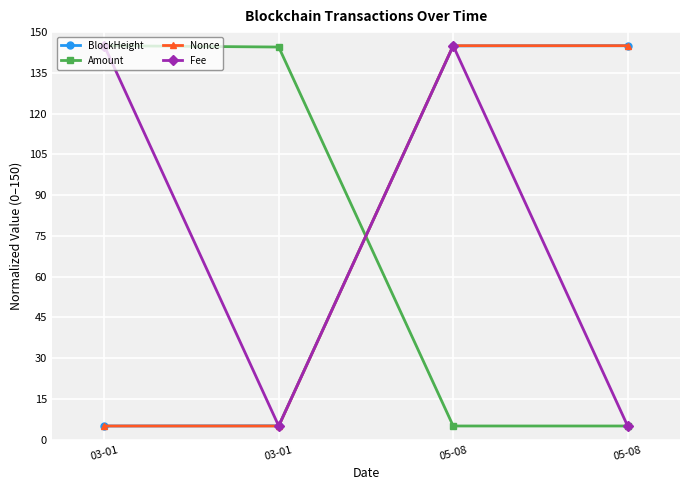

Count the number of data series in this chart.

4